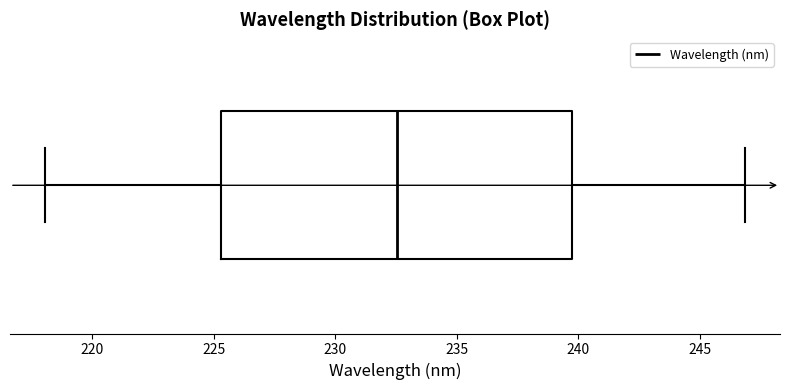

Read this box plot against the x-axis: the position of the median line, the range covered by the box, and the ends of both whiskers. The values are not printed on the chart, so give them approximately, as read against the axis.

median 232.5, box 225.5 to 239.5, whiskers 218.0 to 247.0